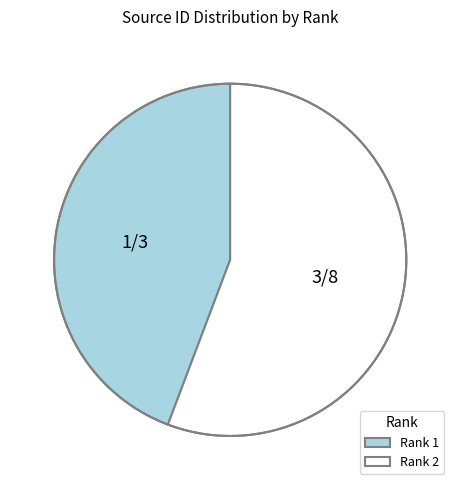

Rank the categories by value from lowest to highest.

Rank 1, Rank 2